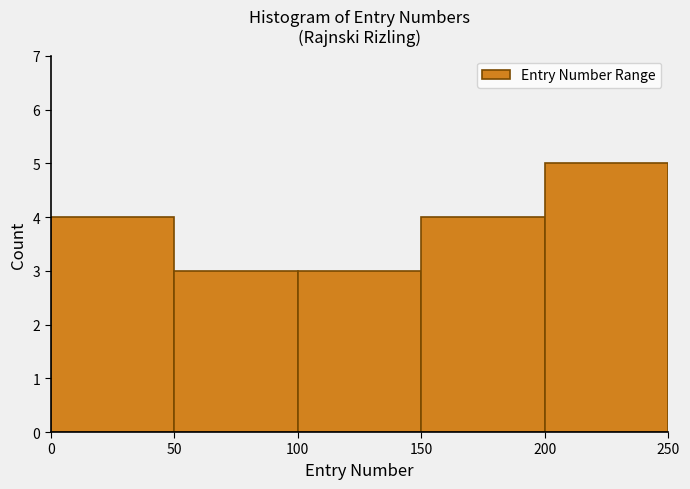

How tall is the bar that spans 50 to 100 on the x-axis? The values are not printed on the chart, so give them approximately, as read against the axis.

3